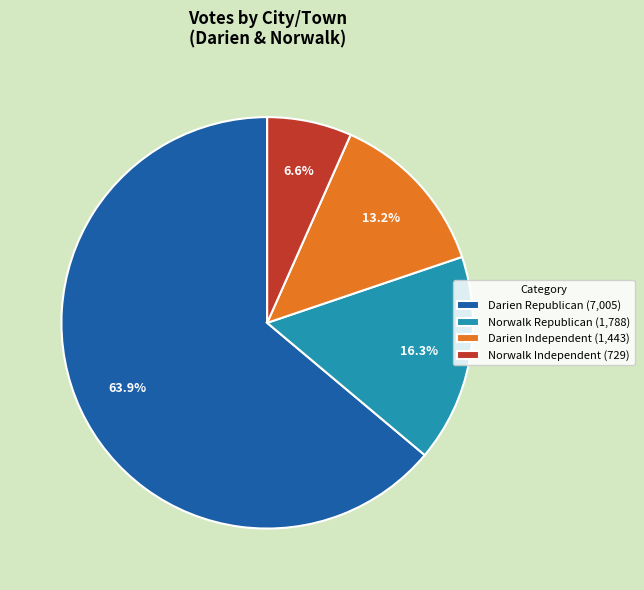

What is the majority slice?

Darien Republican (7,005)